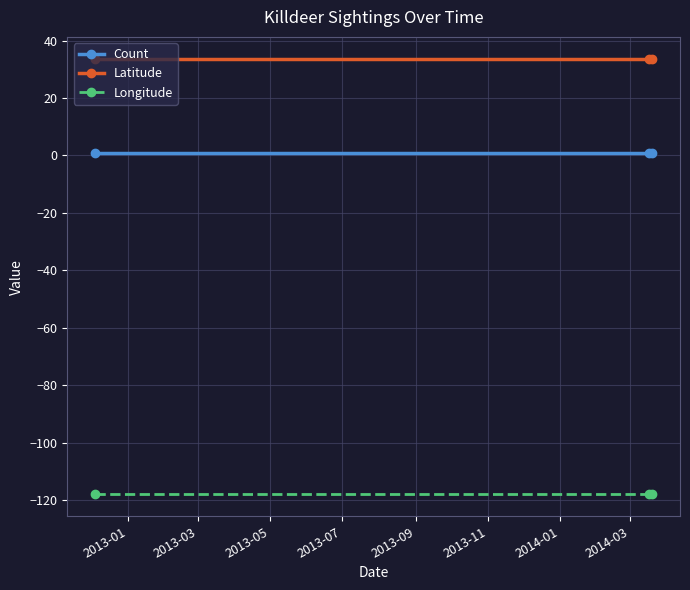

Rank the series by their average value, from lowest to highest.

Longitude, Count, Latitude